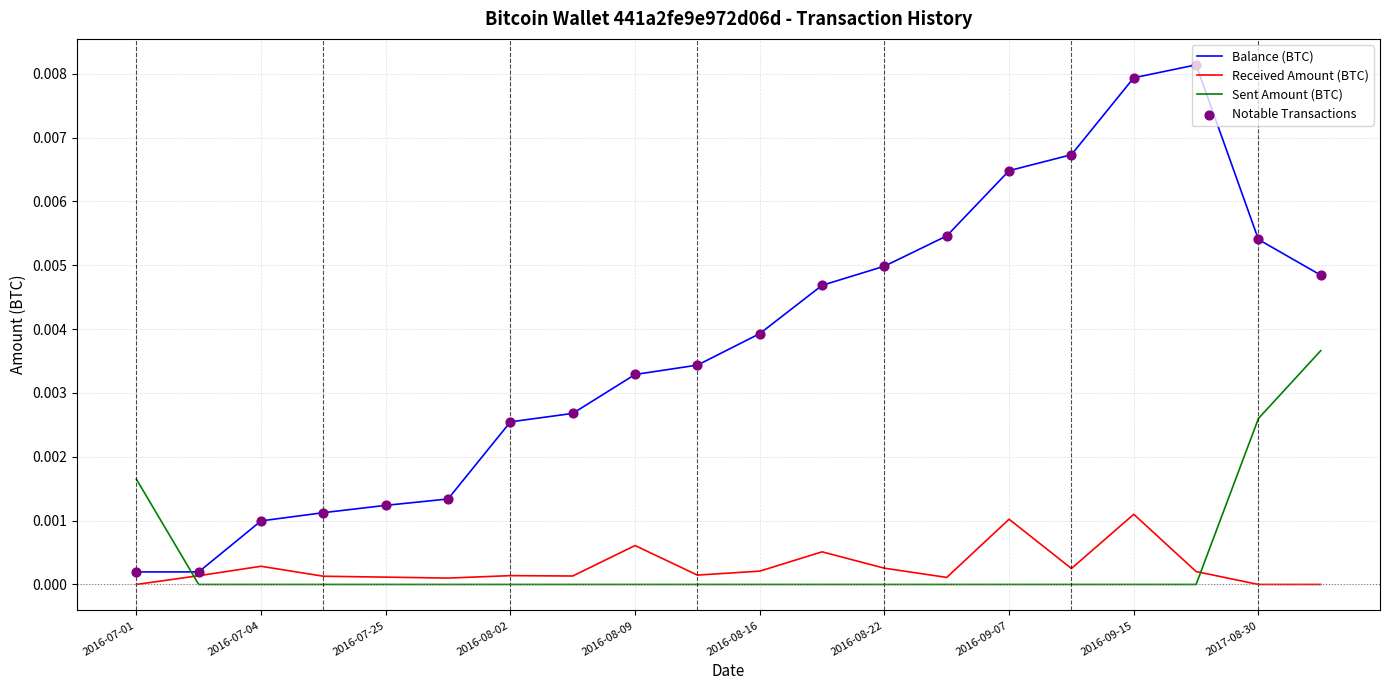

Which series has the largest range (max minus min)?

Balance (BTC)